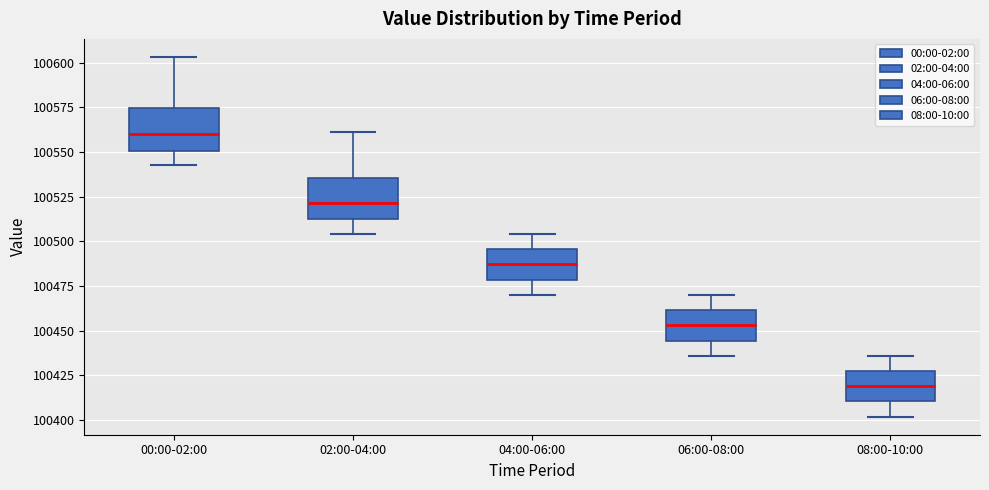

Which box has the lowest median line?

08:00-10:00